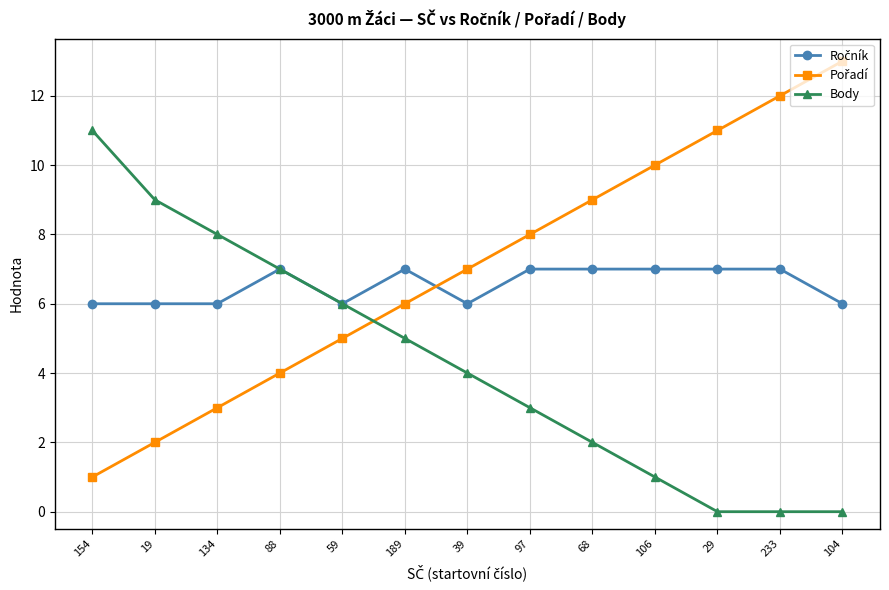

What is the total value across all series at 106?

18